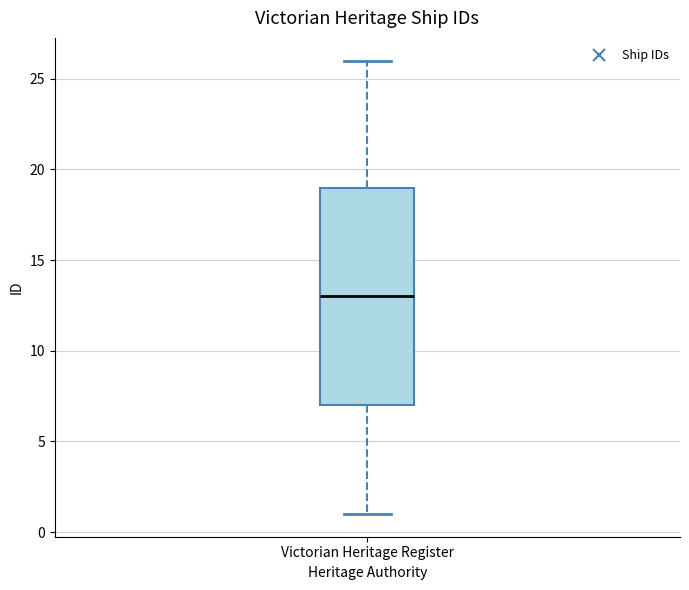

Read this box plot against the y-axis: the position of the median line, the range covered by the box, and the ends of both whiskers. The values are not printed on the chart, so give them approximately, as read against the axis.

median 13, box 7 to 19, whiskers 1 to 26